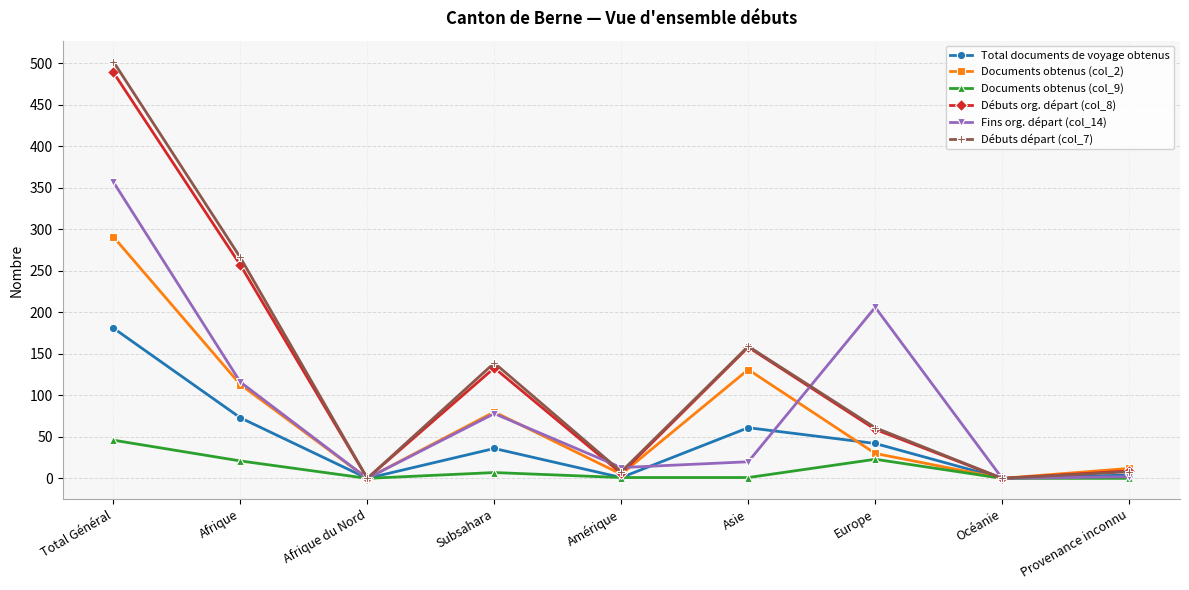

True or false: Documents obtenus (col_2) has more than 2 interior local peaks.

False